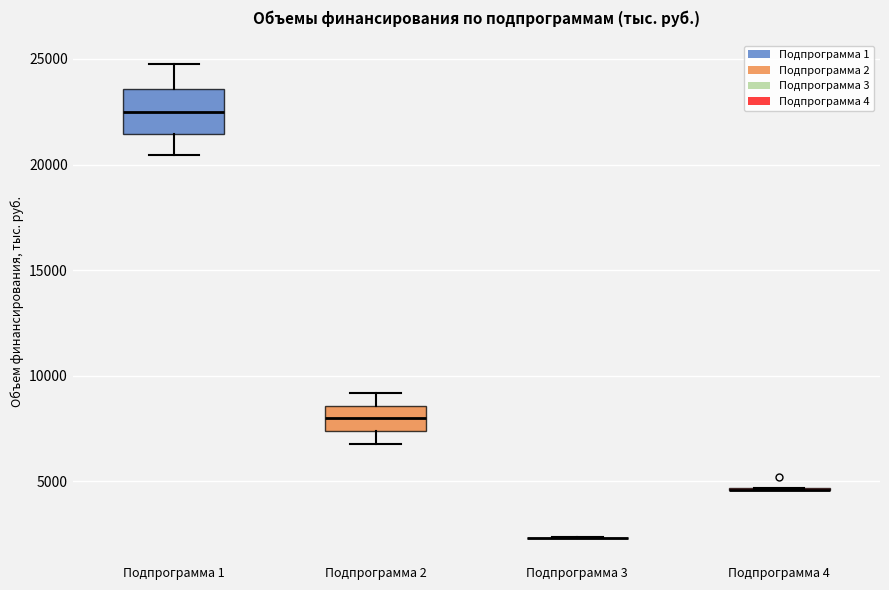

Reading left to right, transcribe this box plot: for each box, give where its median line is, the range the box spans, and where its two whiskers end, as read against the y-axis. The values are not printed on the chart, so give them approximately, as read against the axis.

Подпрограмма 1: median 22500, box 21500 to 23500, whiskers 20500 to 25000
Подпрограмма 2: median 8000, box 7500 to 8500, whiskers 7000 to 9000
Подпрограмма 3: box collapsed to a line at 2500, whiskers 2500 to 2500
Подпрограмма 4: box collapsed to a line at 4500, whiskers 4500 to 4500